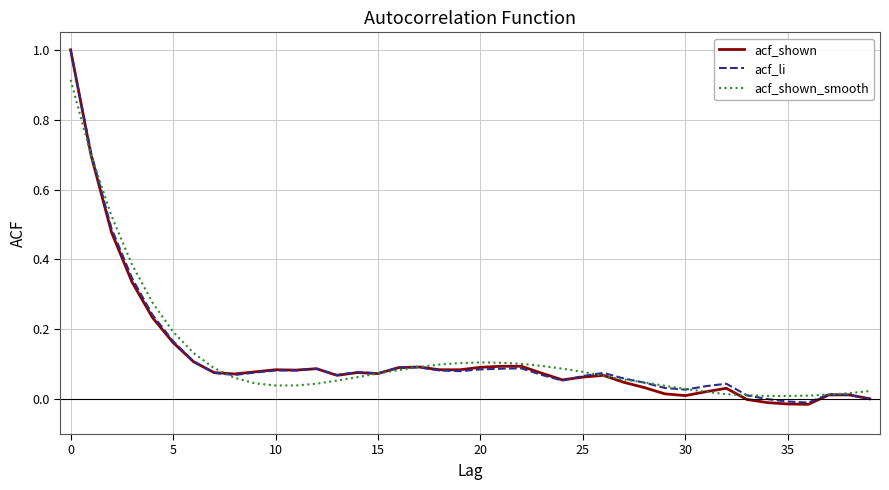

Which series has the largest range (max minus min)?

acf_shown